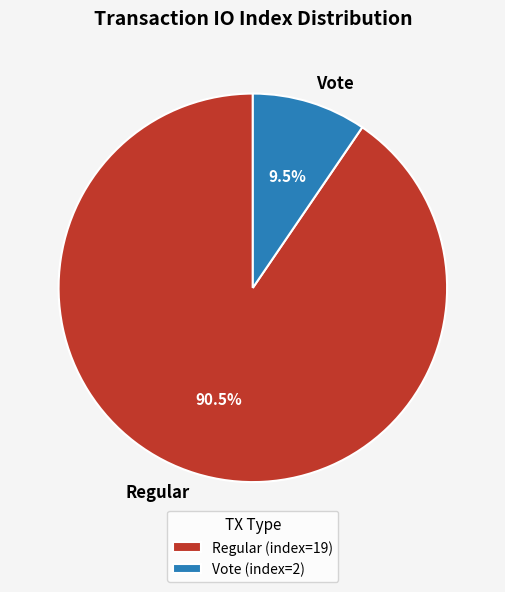

Approximately how many times larger is the value at Regular compared to Vote?

9.5